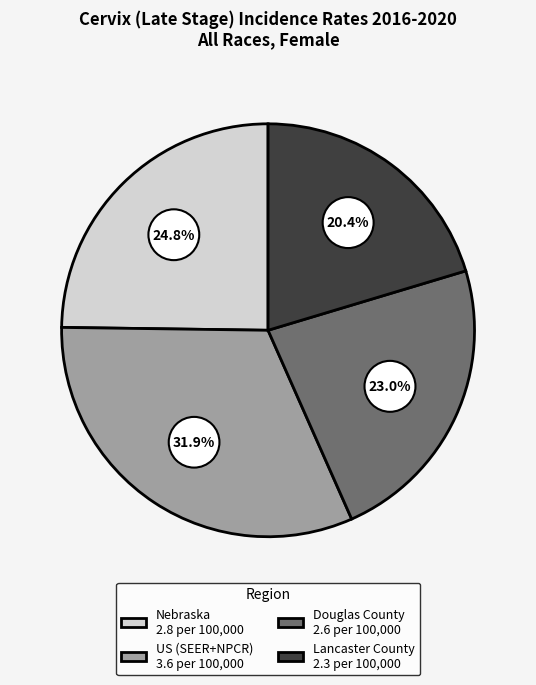

To the nearest percent, what percentage of the pie is Douglas County?

23%